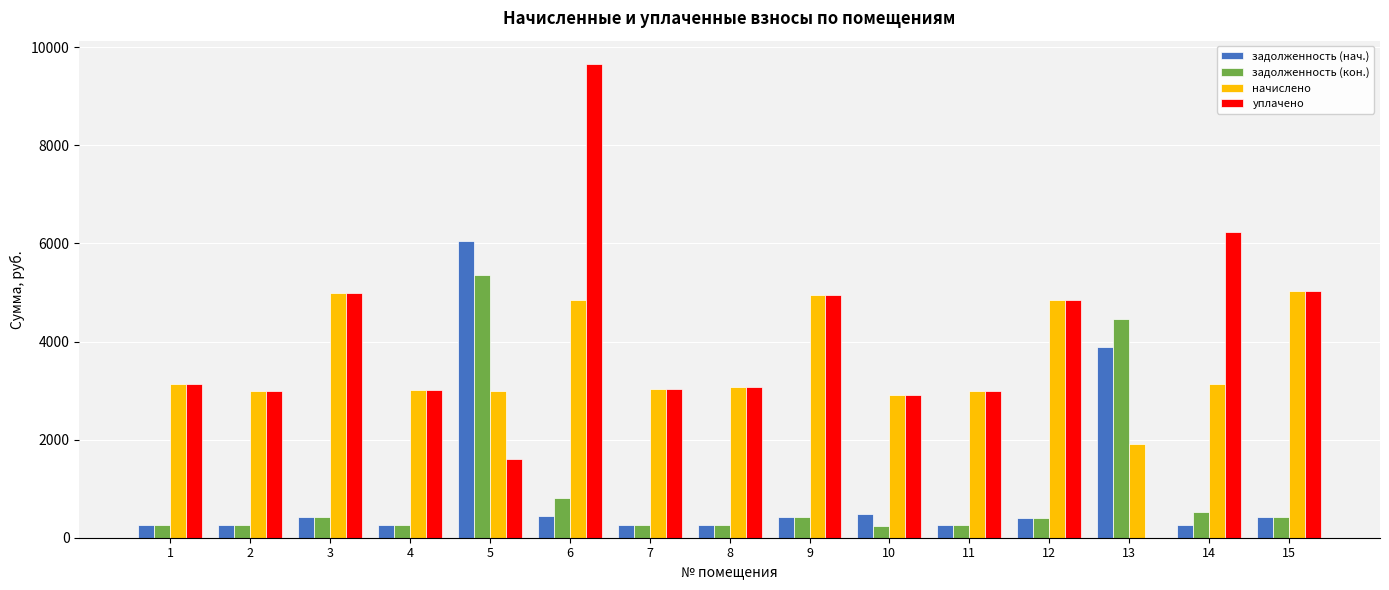

What is the maximum value shown in the chart?

9652.5